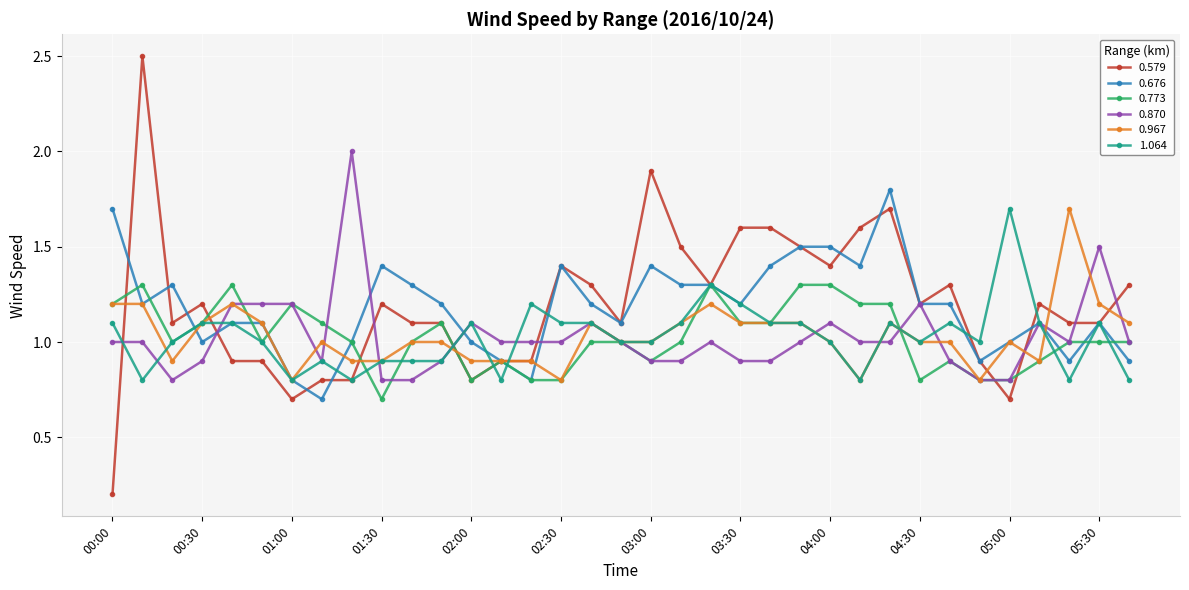

True or false: 0.967 has more than 0 points higher than both neighbors.

True